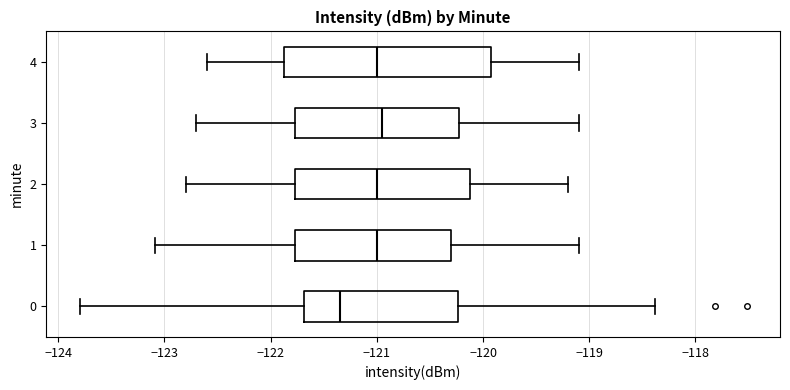

Which box is the widest, from its left edge to its right edge?

4